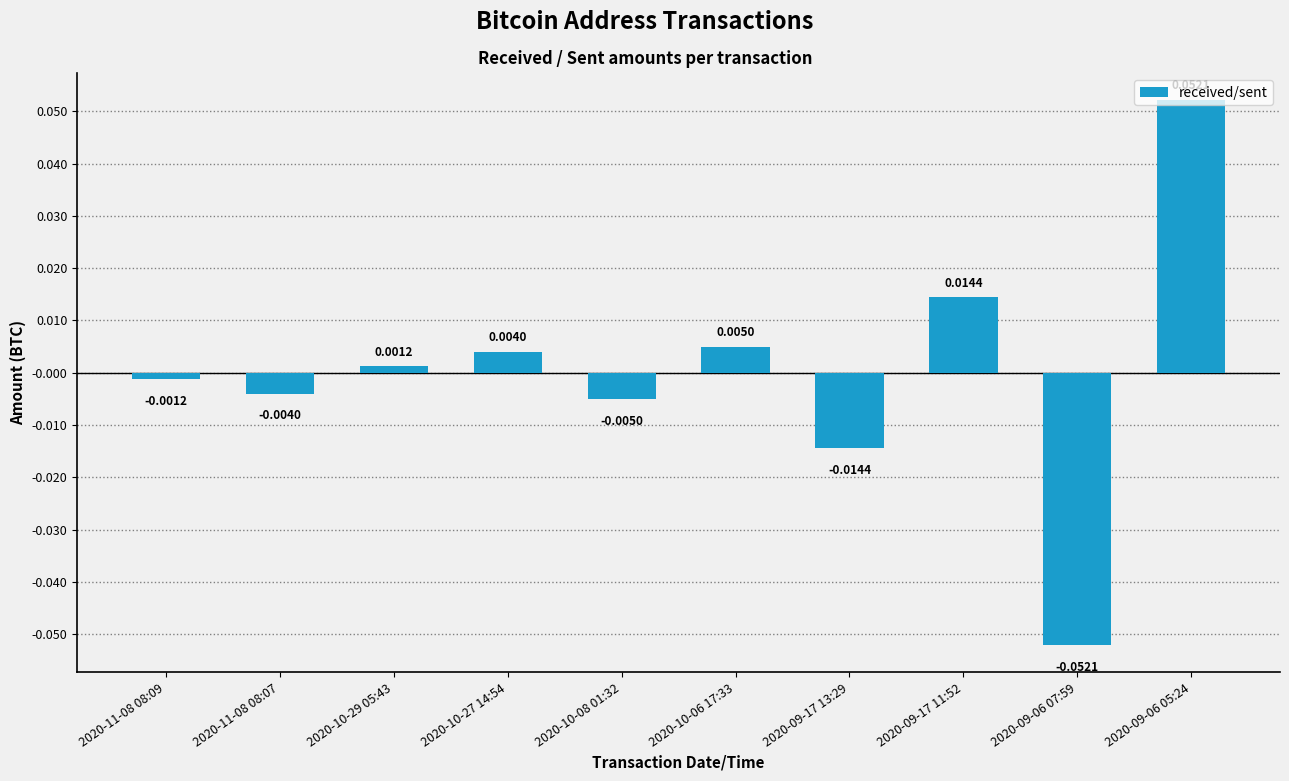

Between 2020-09-06 05:24 and 2020-09-06 07:59, which is larger?

2020-09-06 05:24